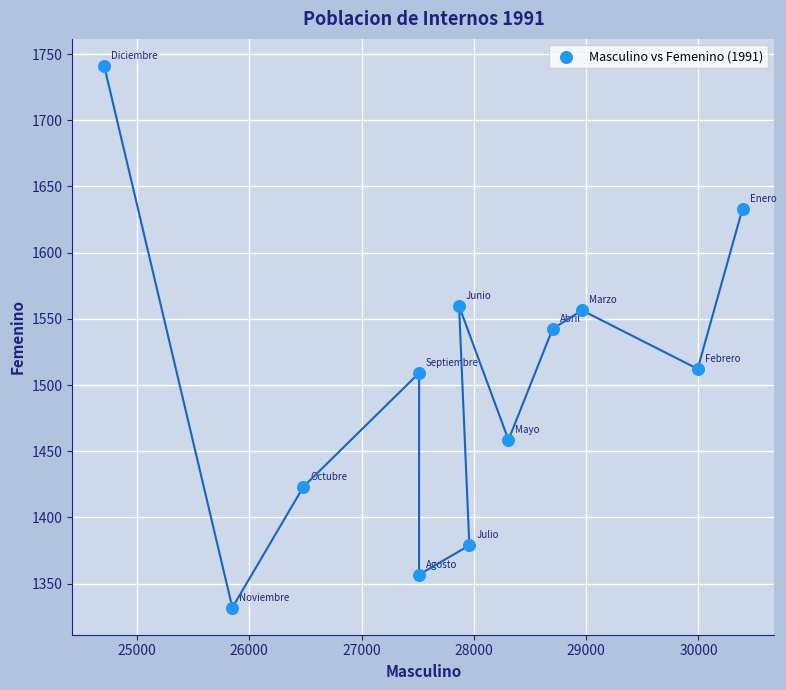

What is the range of X values (max minus min)?

5683.7